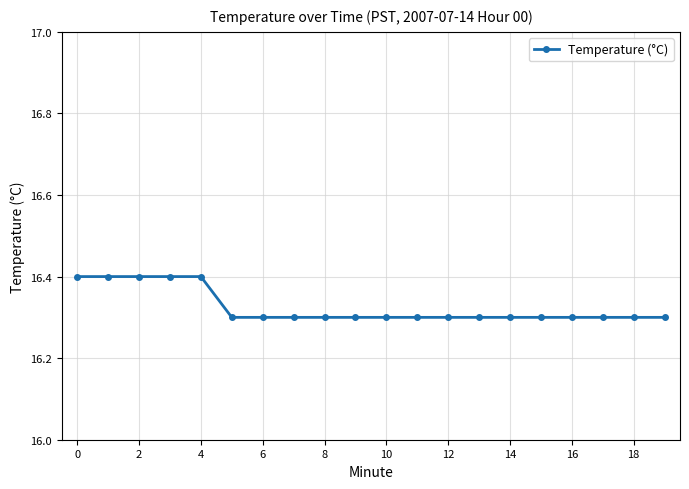

Reading right to left, transcribe all the data shown in this chart.

16.3	16.3	16.3	16.3	16.3	16.3	16.3	16.3	16.3	16.3	16.3	16.3	16.3	16.3	16.3	16.4	16.4	16.4	16.4	16.4